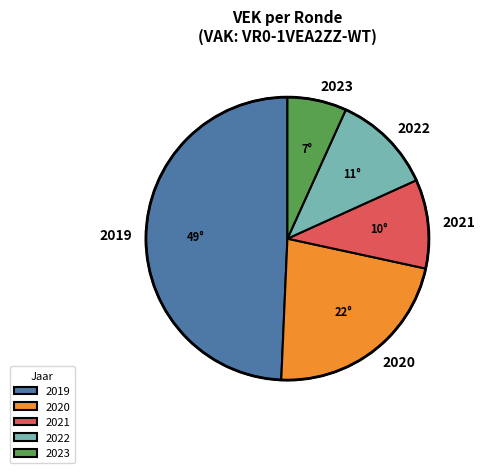

Is it true that 2020 is 22% of the pie?

True